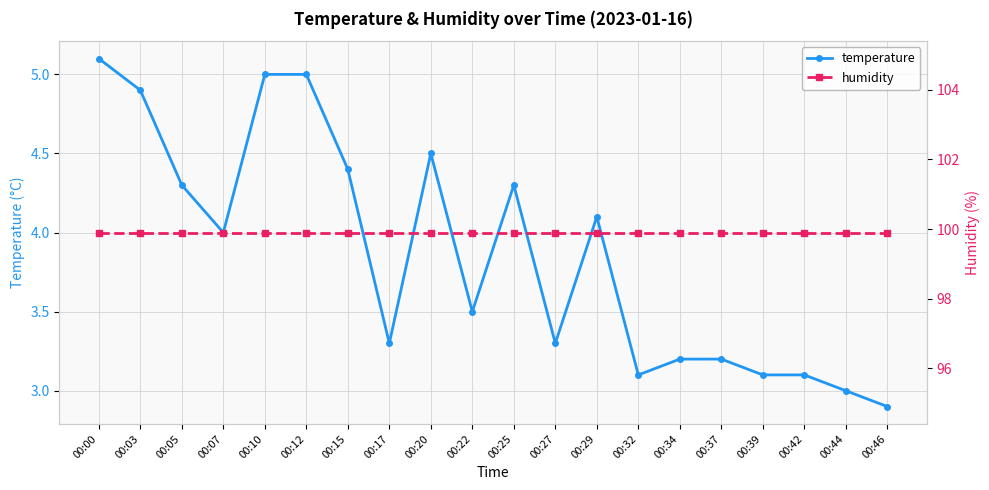

Is the value of temperature at 00:29 greater than the value of humidity at 00:10?

No